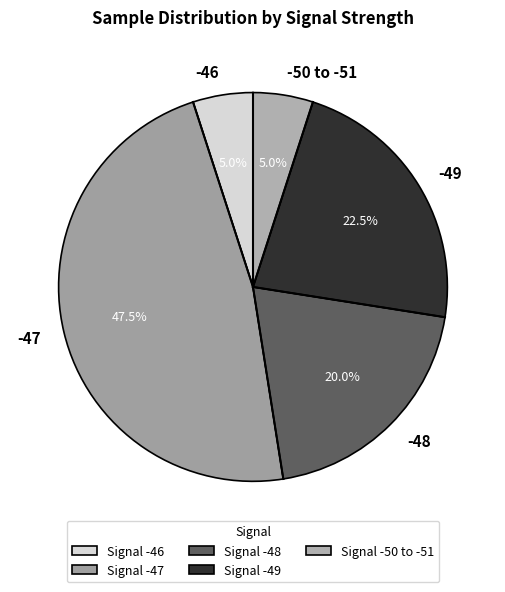

What percentage do -48 and -49 together represent?

42.5%